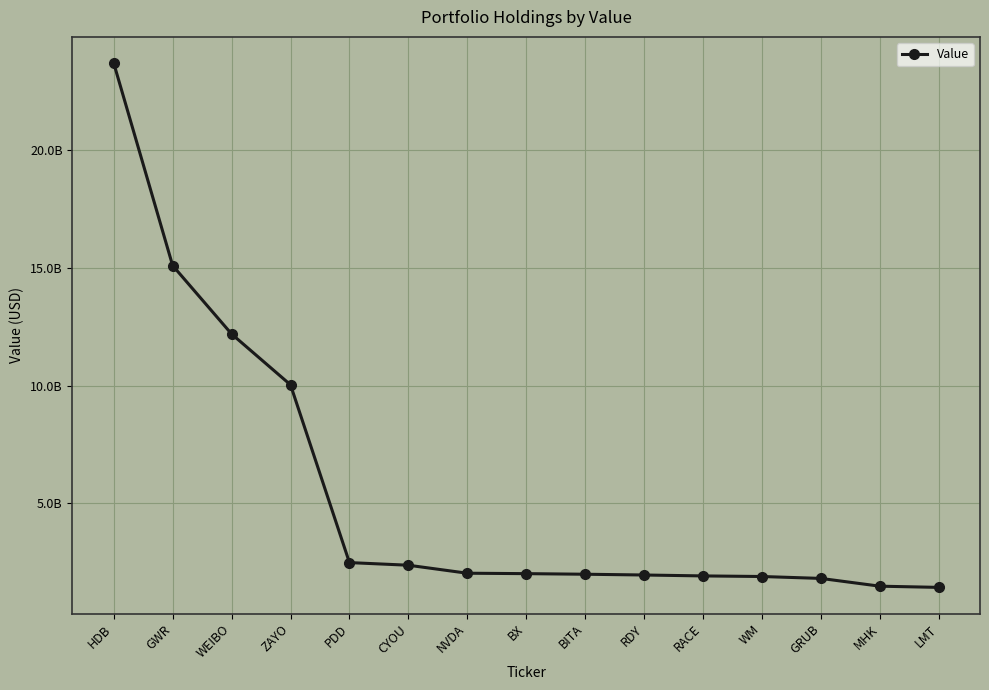

What is the minimum value shown in the chart?

1436981000